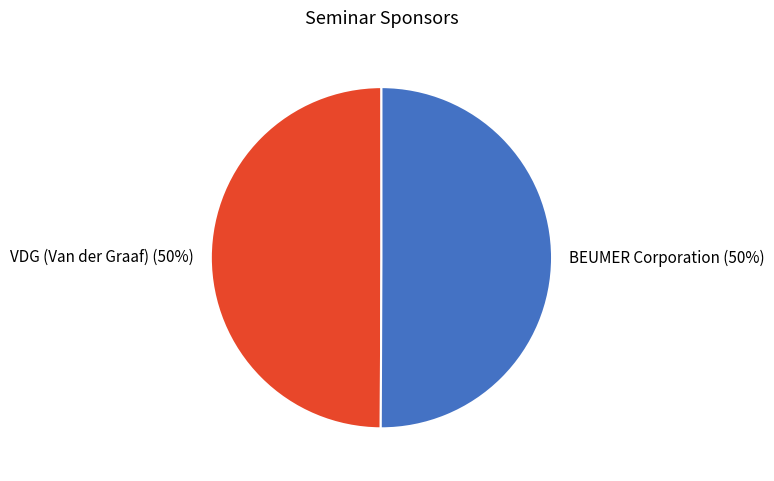

Approximately how many times larger is the value at VDG (Van der Graaf) compared to BEUMER Corporation?

1.0